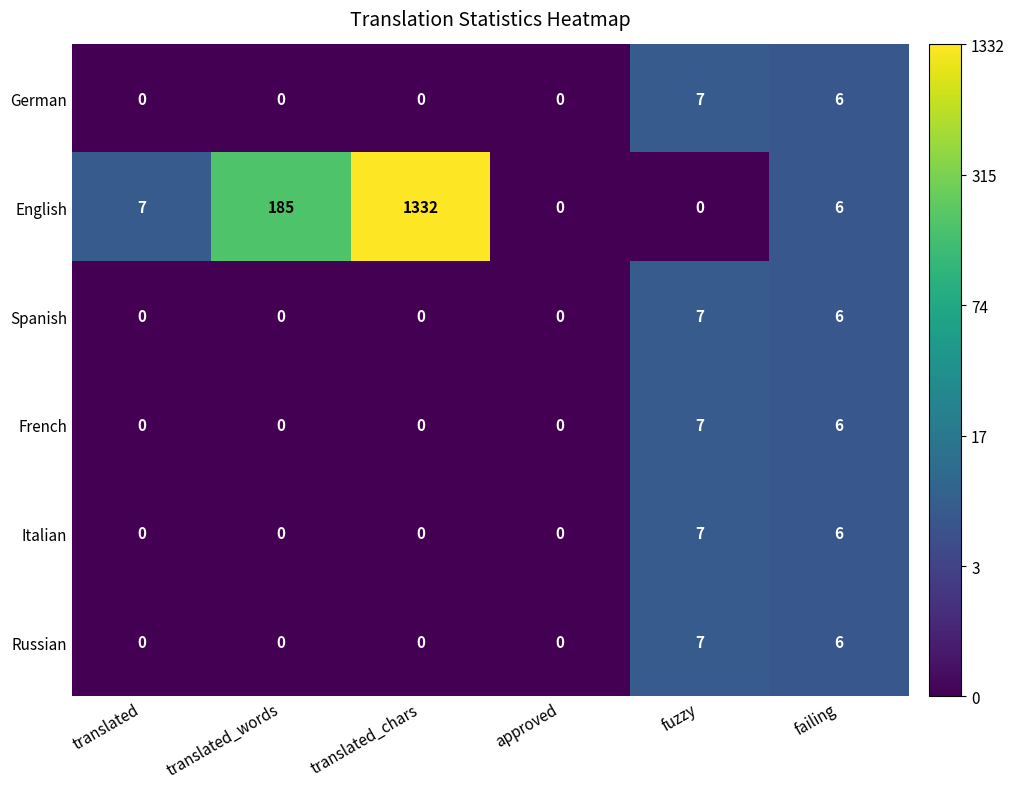

What is the highest value of the Italian series?

7